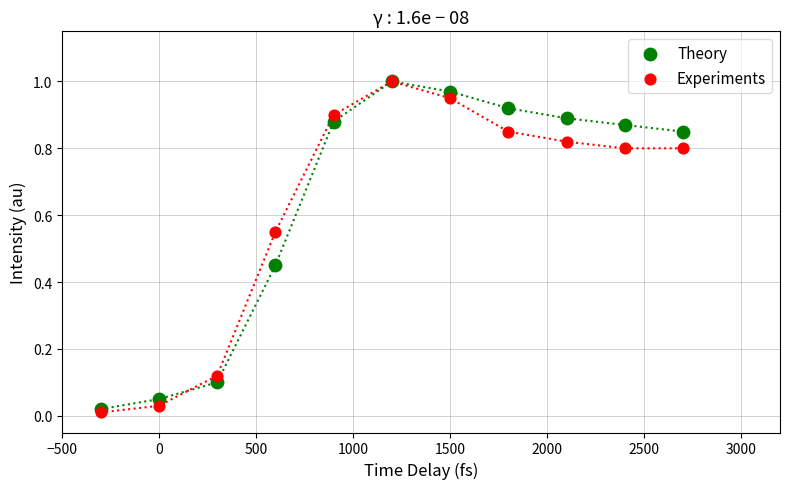

What are all the series names shown in the legend?

Theory, Experiments